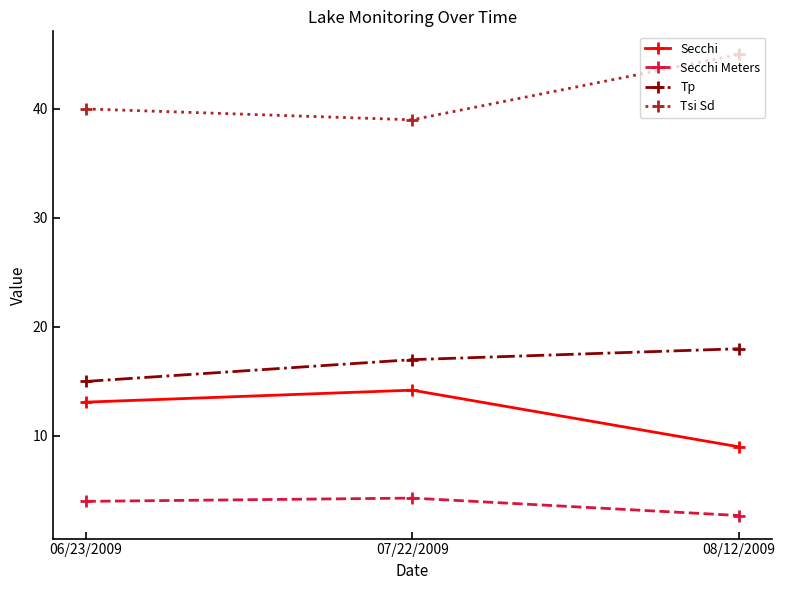

What is the value of the Secchi Meters point at the 3rd from the left?

2.7